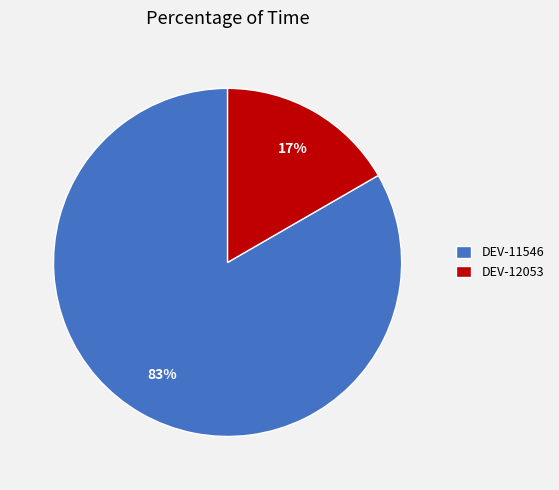

What is the ratio of the value at DEV-12053 to the value at DEV-11546?

0.2